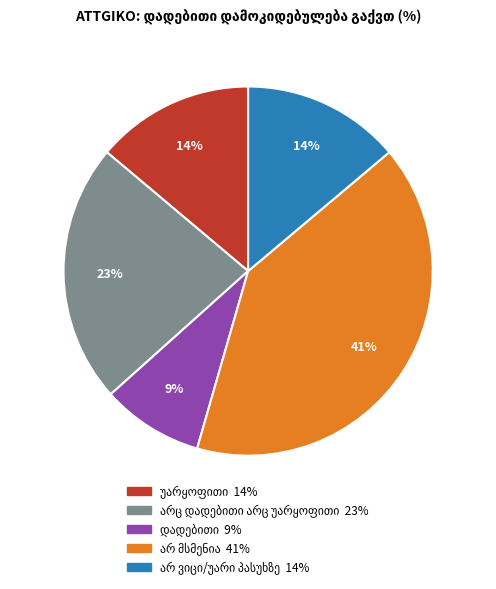

To the nearest percent, what is the difference between the largest and smallest slice percentages?

32%